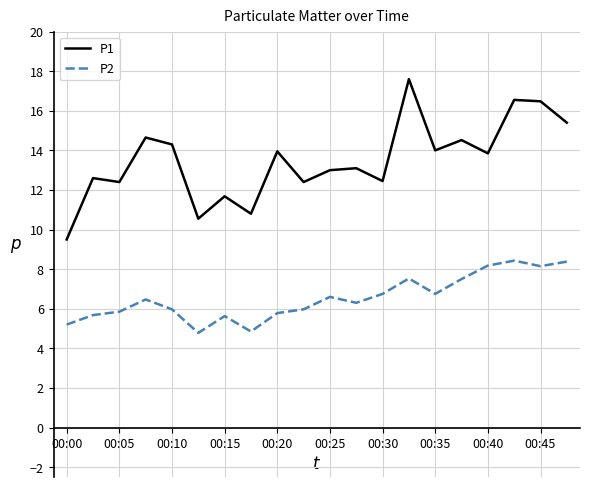

Rank the series by their maximum value, from highest to lowest.

P1, P2